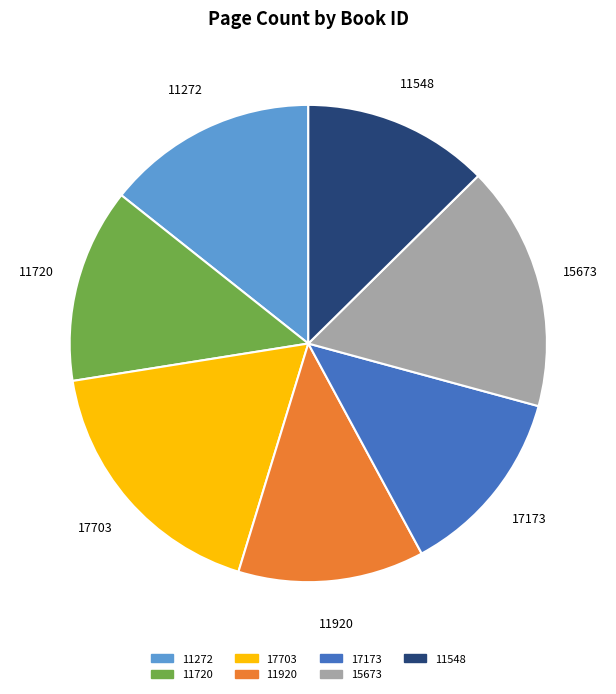

Do 11548 and 17703 together represent more than half of the pie?

No